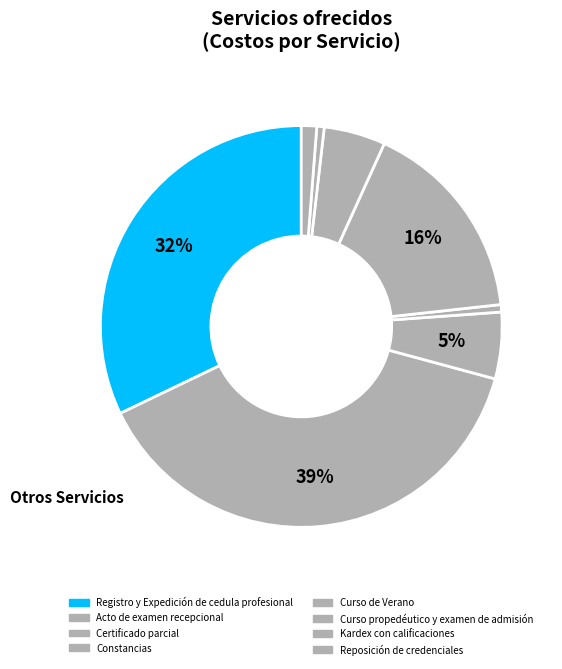

Count the number of slices in the pie.

8